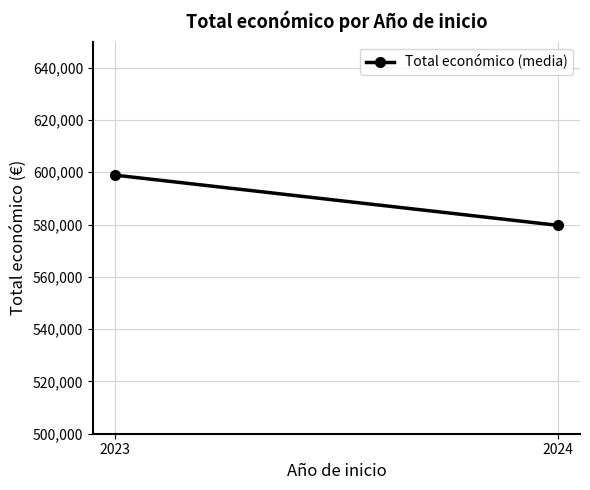

Reading left to right, transcribe all the data shown in this chart.

2023=598909.0	2024=579710.9